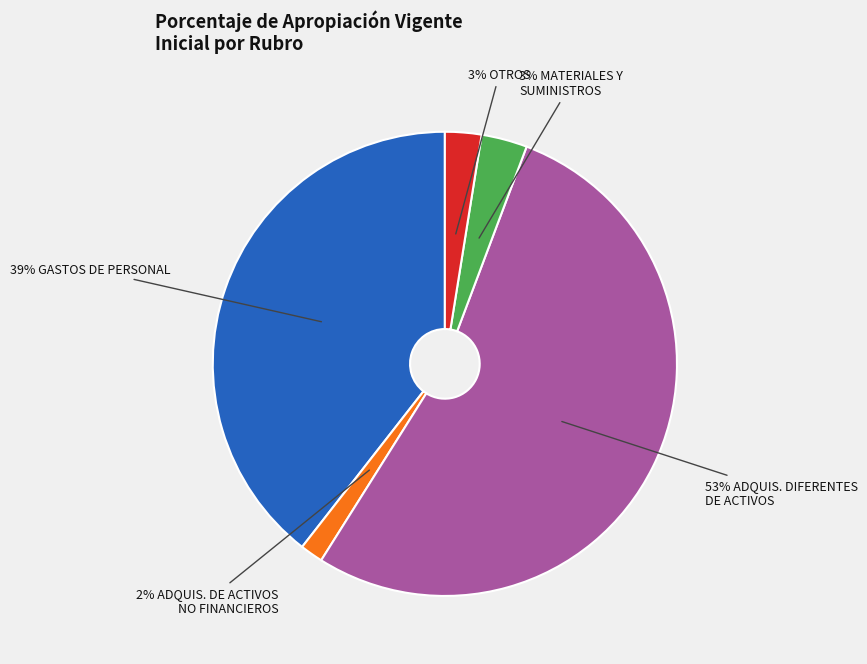

How many segments does this pie chart have?

5